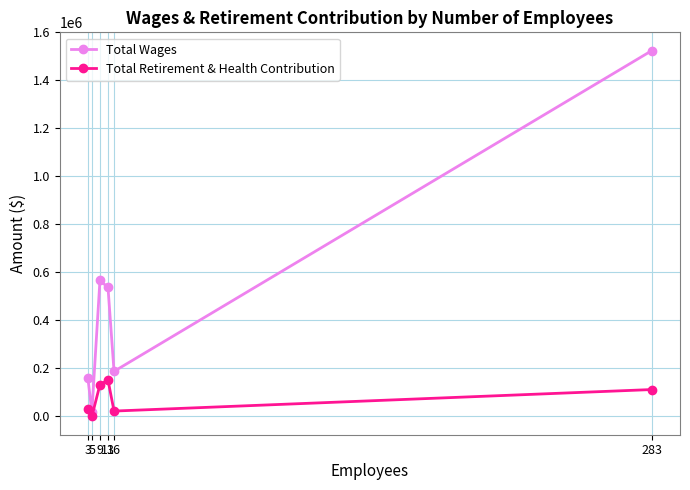

In Total Retirement & Health Contribution, how many points are higher than both neighbors (excluding endpoints)?

1